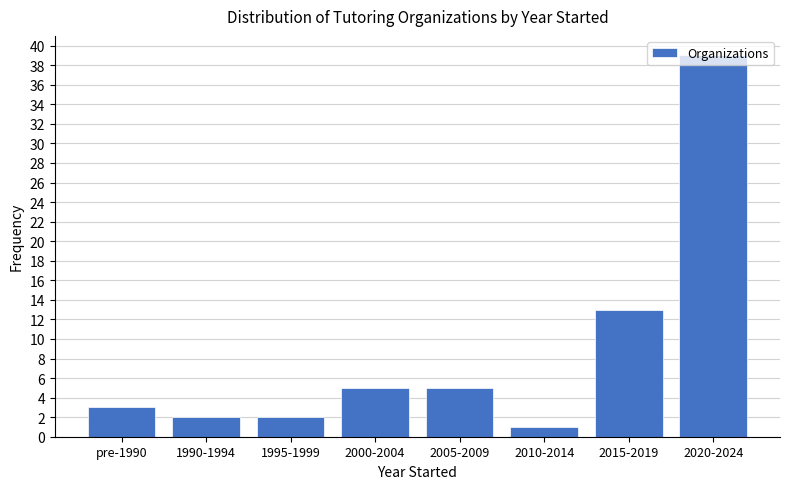

What position from the left is 2000-2004?

4